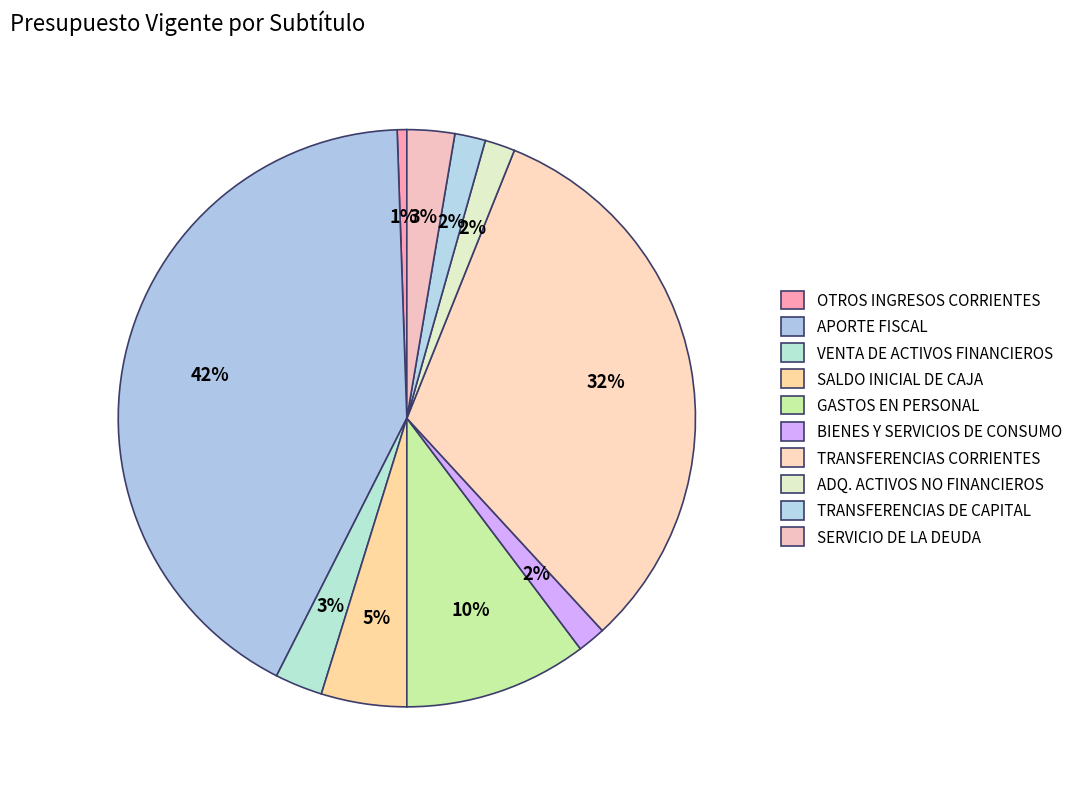

True or false: TRANSFERENCIAS CORRIENTES accounts for 32% of the total.

True